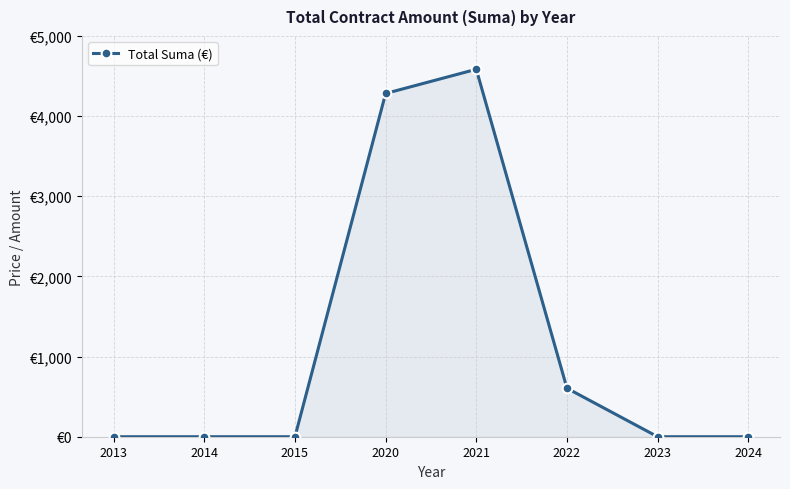

List the labels in order of value, largest first.

2021, 2020, 2022, 2013, 2014, 2015, 2023, 2024